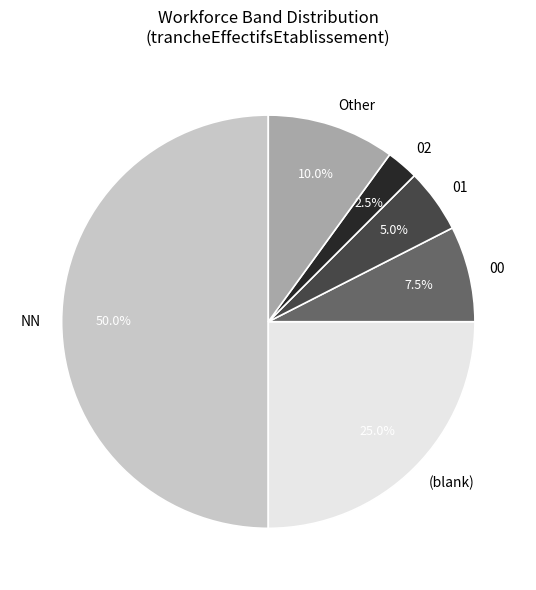

Combined, do Other and 01 account for over 50%?

No